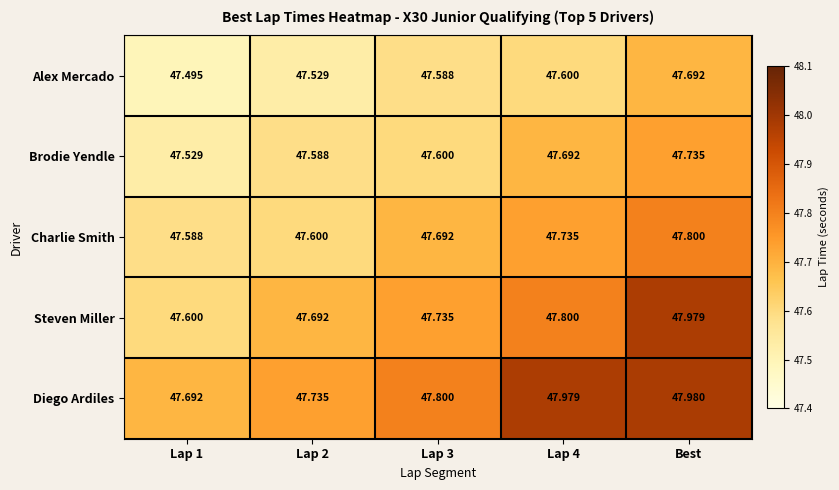

Rank the series at Lap 1 from lowest to highest value.

Alex Mercado, Brodie Yendle, Charlie Smith, Steven Miller, Diego Ardiles